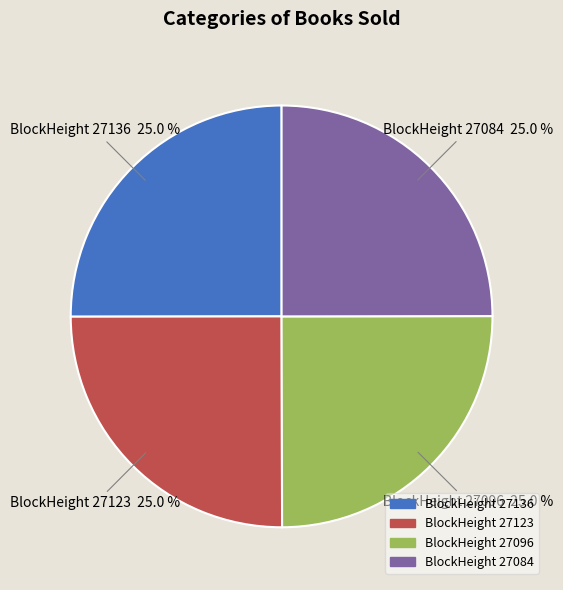

Does any single category account for the majority?

No